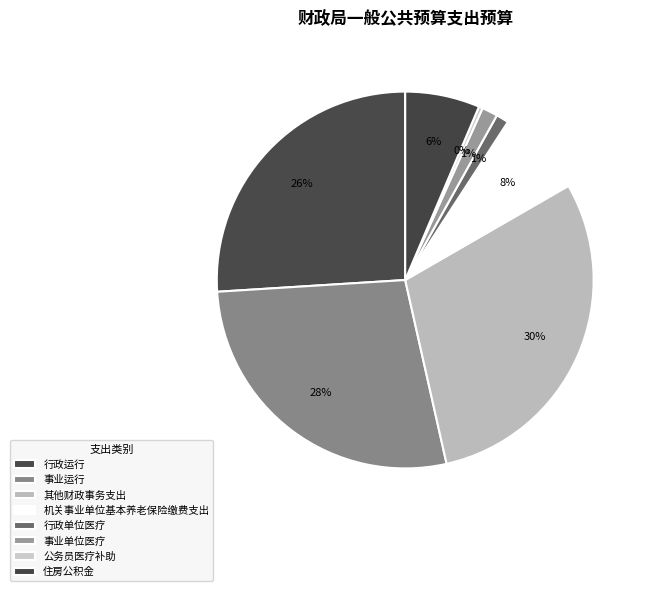

What percentage is the 行政运行 slice, to the nearest percent?

26%